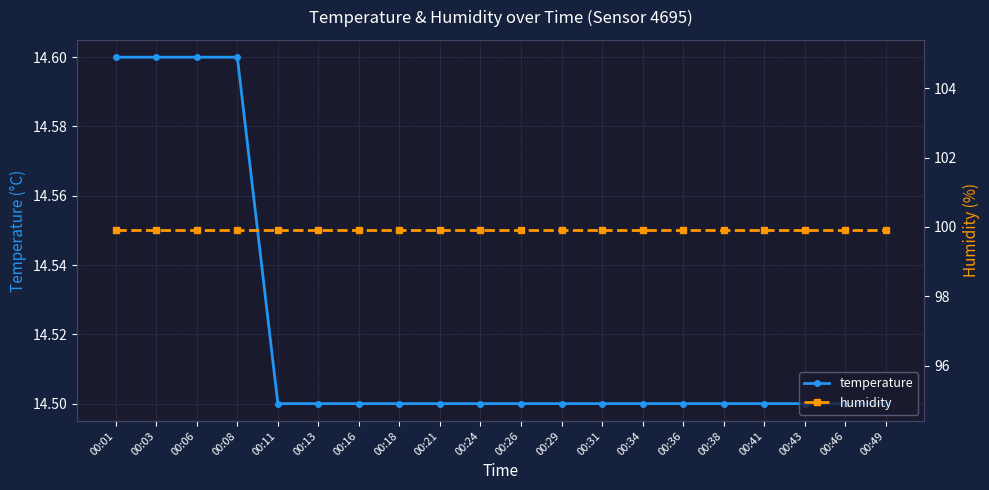

Between 00:16 and 00:26, which is larger?

00:16